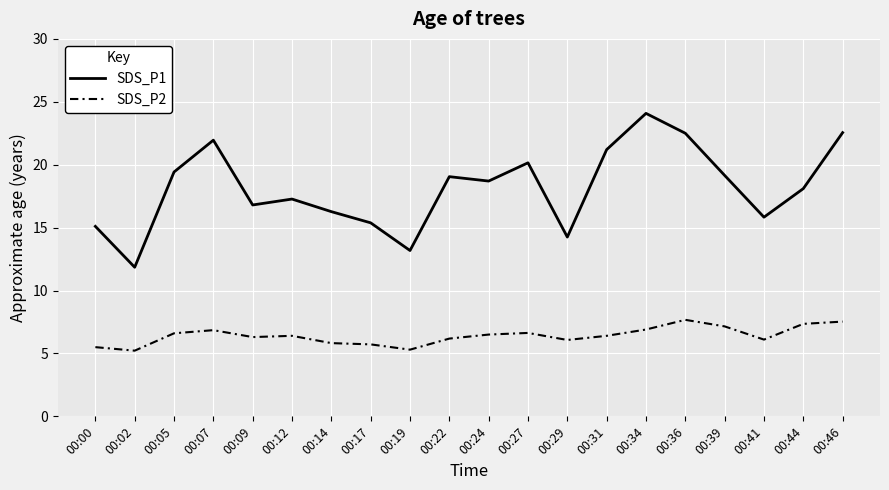

The value of SDS_P1 at 00:46 is 32.2. True or false?

False